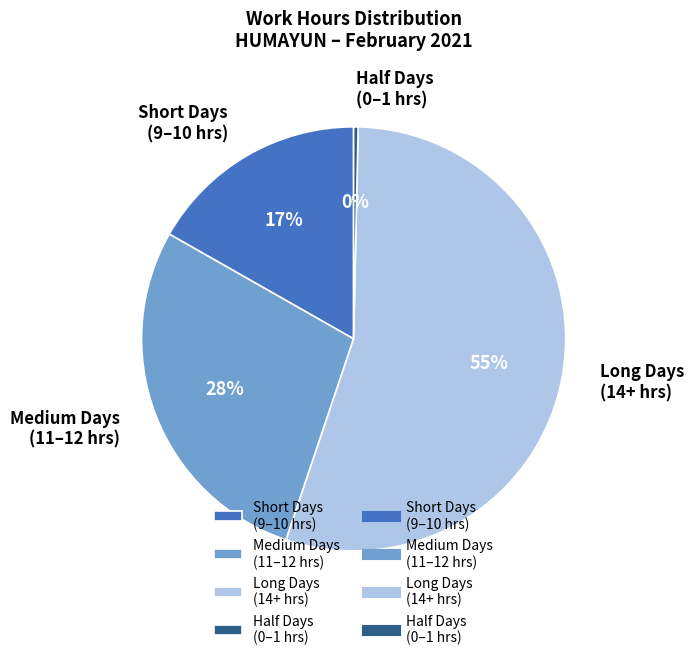

Which has a higher value, Half Days (0–1 hrs) or Short Days (9–10 hrs)?

Short Days (9–10 hrs)